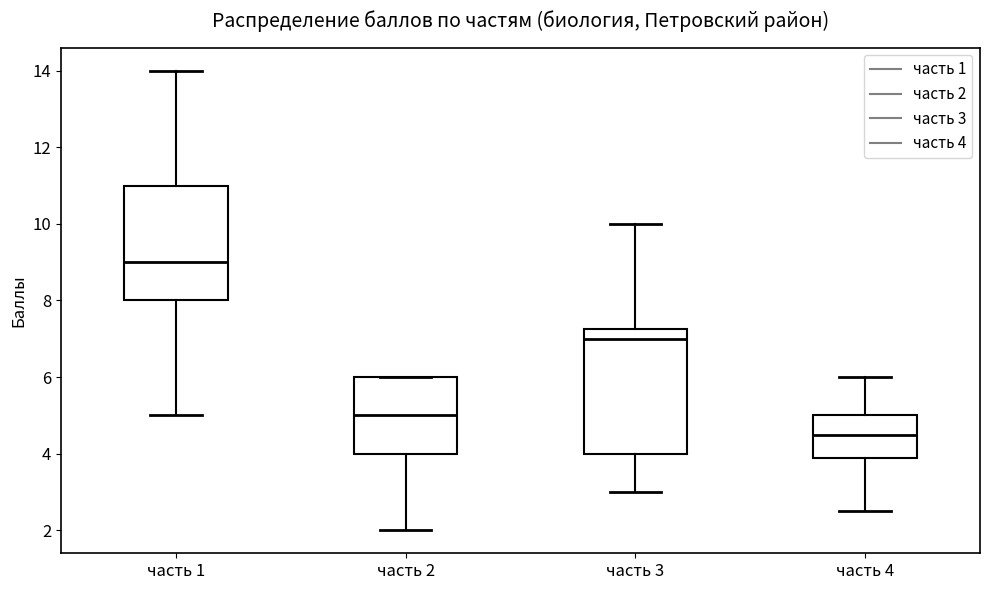

Comparing the boxes themselves (not the whiskers), which one is the tallest?

часть 3